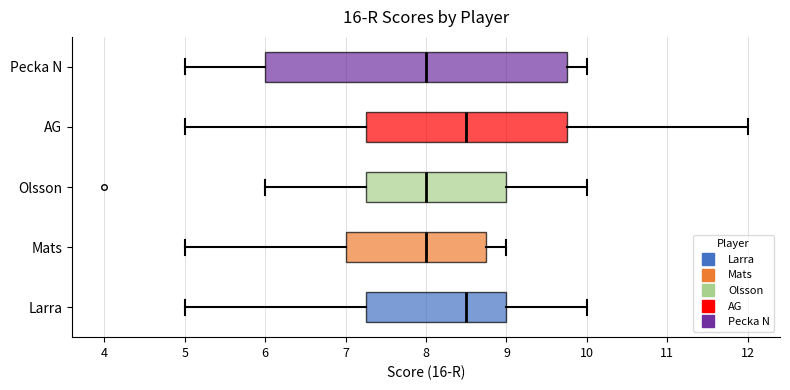

Reading bottom to top, read every box against the x-axis: the position of its median line, the range the box covers, and the ends of its whiskers. The values are not printed on the chart, so give them approximately, as read against the axis.

Larra: median 8.5, box 7.3 to 9.0, whiskers 5.0 to 10.0
Mats: median 8.0, box 7.0 to 8.8, whiskers 5.0 to 9.0
Olsson: median 8.0, box 7.3 to 9.0, whiskers 6.0 to 10.0
AG: median 8.5, box 7.3 to 9.8, whiskers 5.0 to 12.0
Pecka N: median 8.0, box 6.0 to 9.8, whiskers 5.0 to 10.0